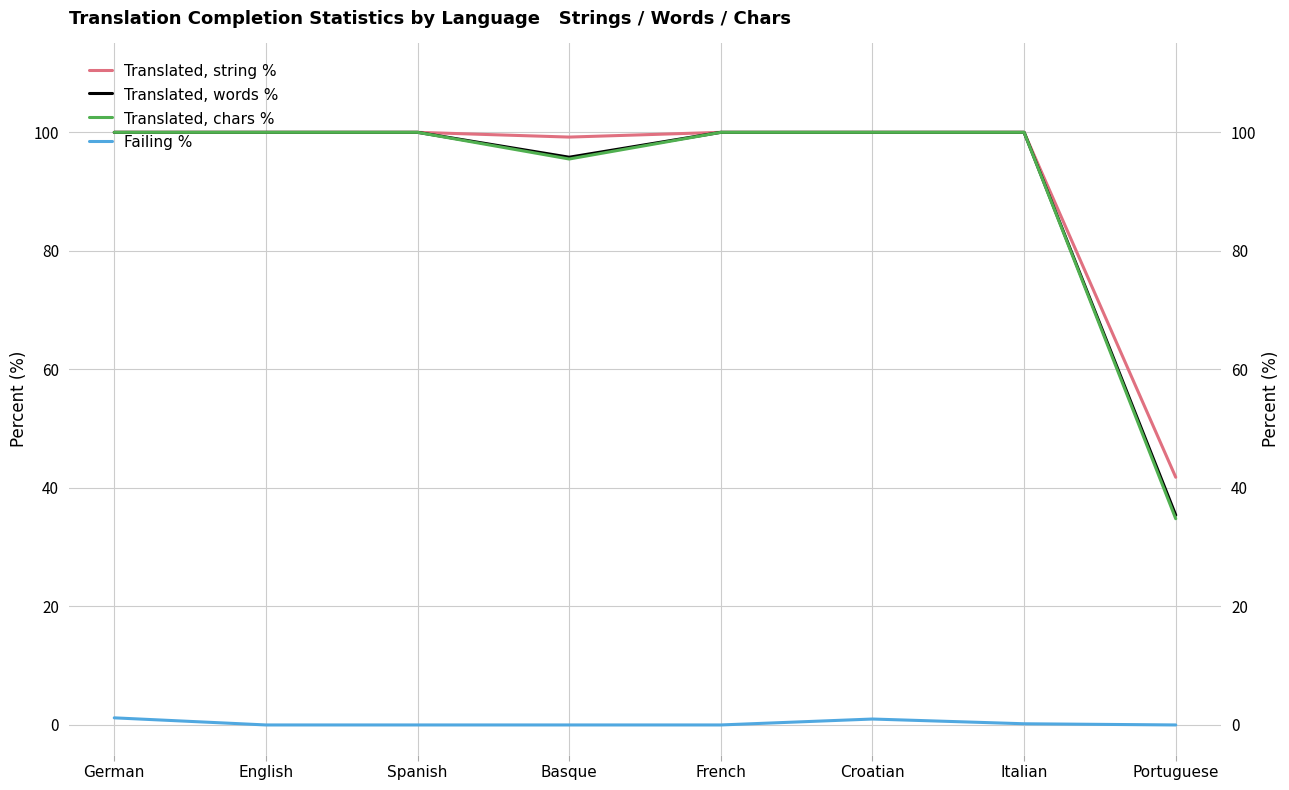

Reading left to right, what are all the values shown in this chart?

Translated, string %: 100.0	100.0	100.0	99.2	100.0	100.0	100.0	41.8
Translated, words %: 100.0	100.0	100.0	95.8	100.0	100.0	100.0	35.4
Translated, chars %: 100.0	100.0	100.0	95.5	100.0	100.0	100.0	34.8
Failing %: 1.2	0.0	0.0	0.0	0.0	1.0	0.2	0.0